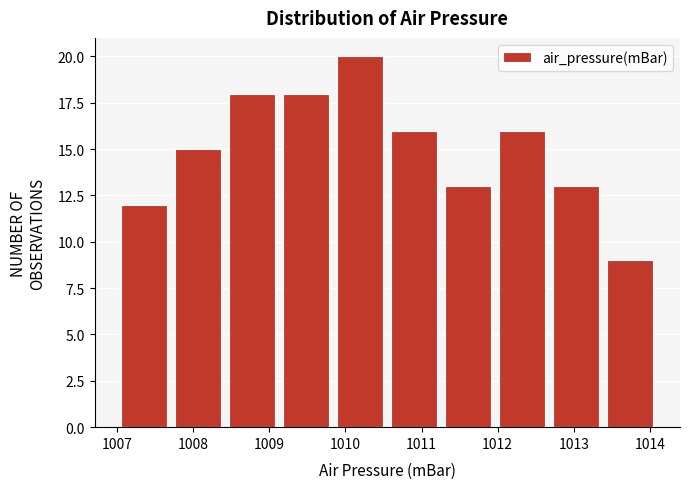

Reading left to right, list every bar in this chart as the range it spans on the x-axis followed by its height. Neither the bar edges nor the heights are printed on the chart, so give them approximately, as read against the axes.

1007.00 to 1007.71: 12
1007.71 to 1008.42: 15
1008.42 to 1009.13: 18
1009.13 to 1009.84: 18
1009.84 to 1010.55: 20
1010.55 to 1011.26: 16
1011.26 to 1011.97: 13
1011.97 to 1012.68: 16
1012.68 to 1013.39: 13
1013.39 to 1014.10: 9